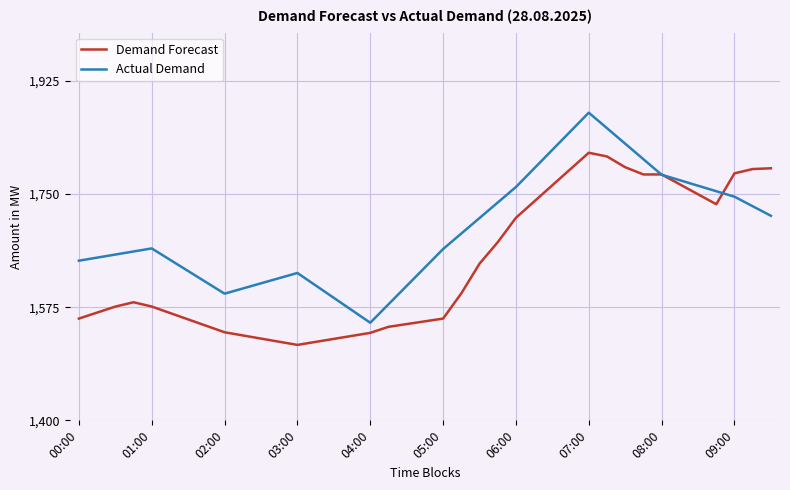

Which series has the largest range (max minus min)?

Actual Demand